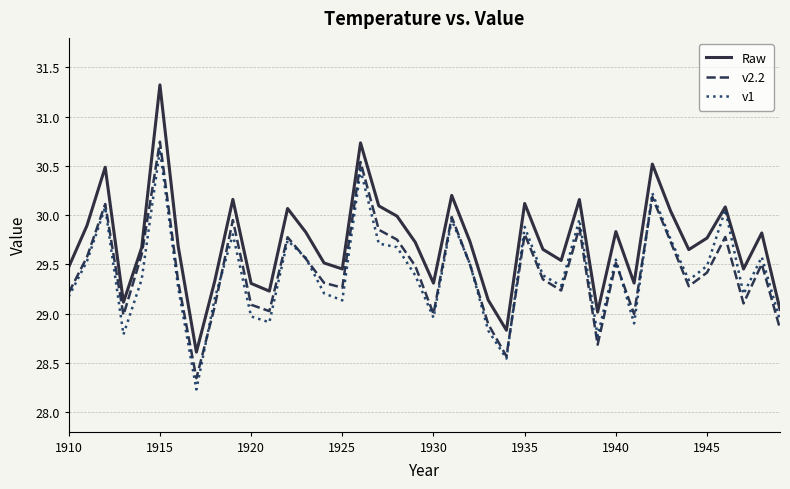

Which series has the largest total across all categories?

Raw